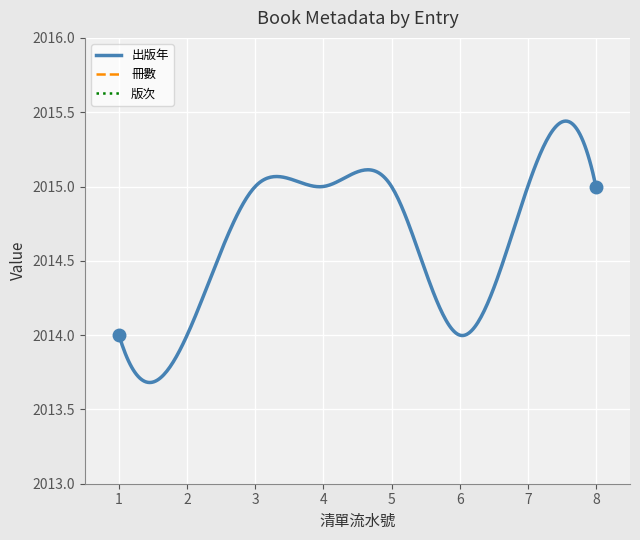

Is this an area chart (filled region under the line)?

No